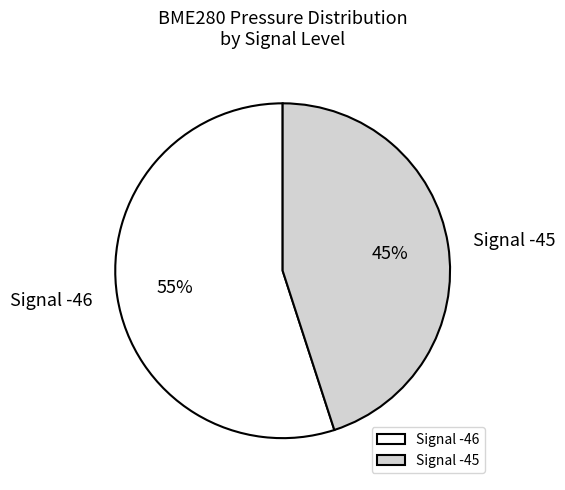

The Signal -46 slice represents 42% of the pie. True or false?

False